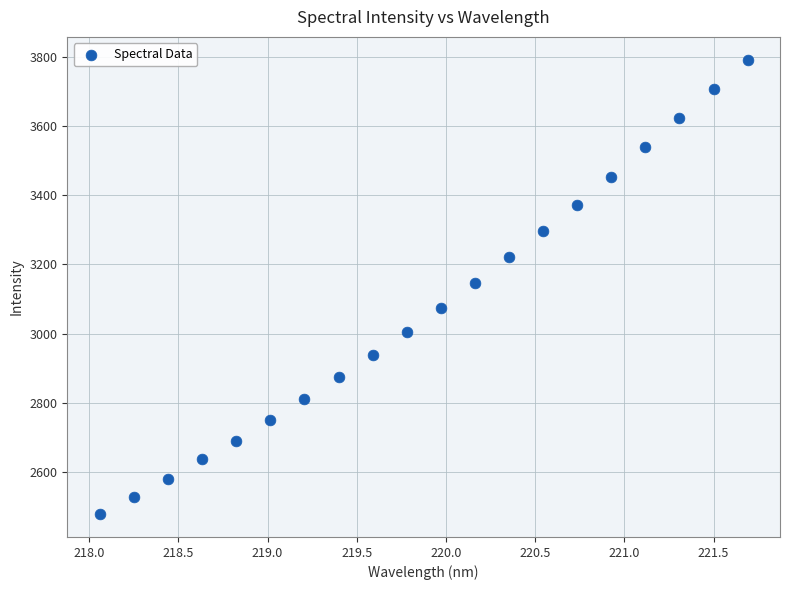

What is the range of Y values (max minus min)?

1313.3